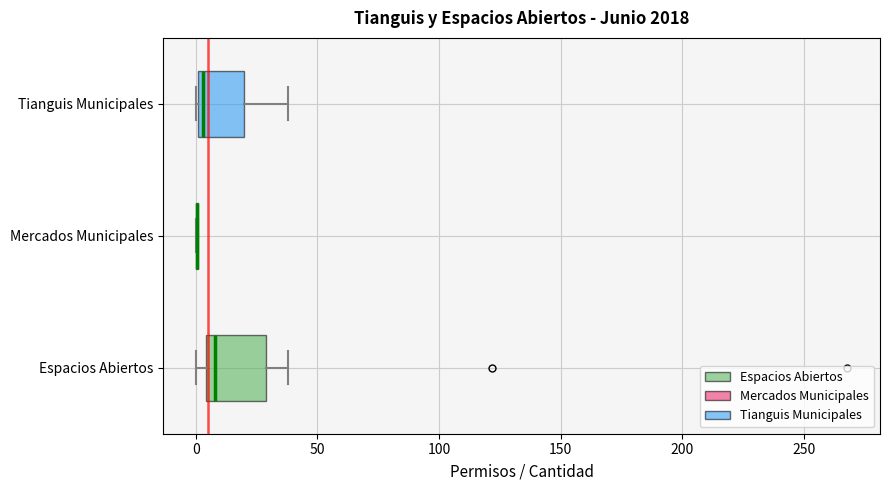

Comparing the boxes themselves (not the whiskers), which one is the widest?

Espacios Abiertos